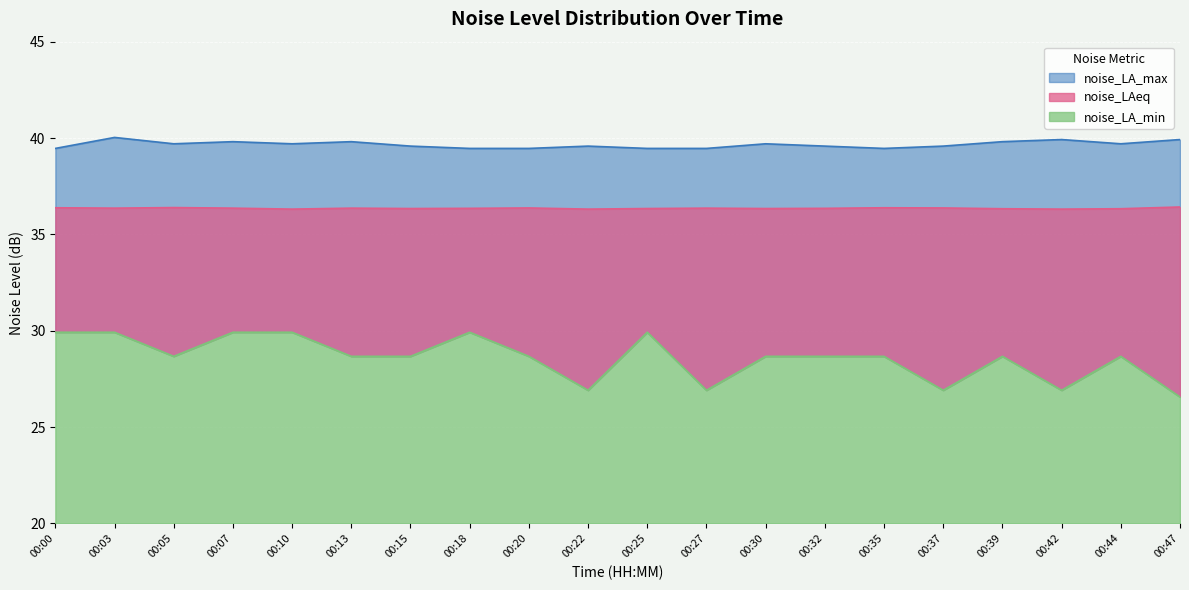

What are all the series names shown in the legend?

noise_LAeq, noise_LA_max, noise_LA_min